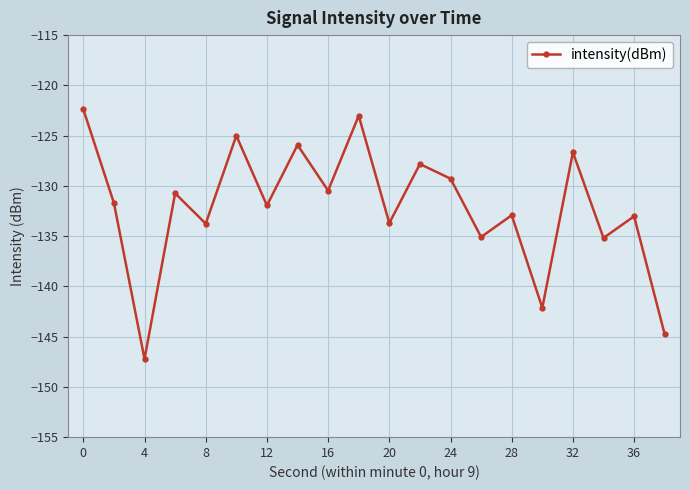

What is the greatest value displayed?

-122.4